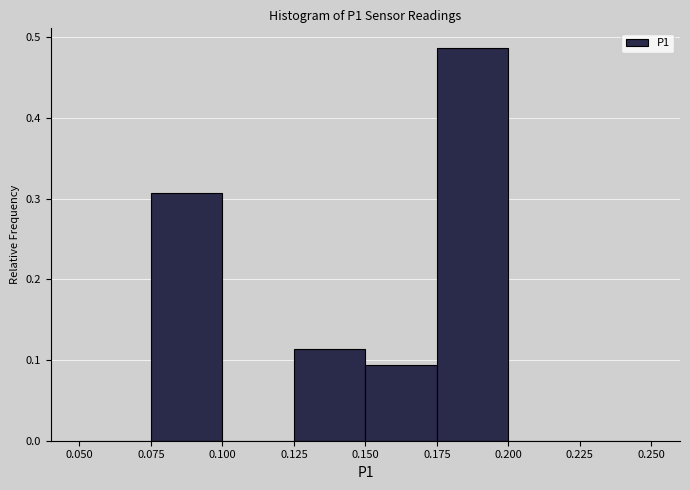

What is the height of the bar covering 0.150 to 0.175 on the x-axis? The values are not printed on the chart, so give them approximately, as read against the axis.

0.09